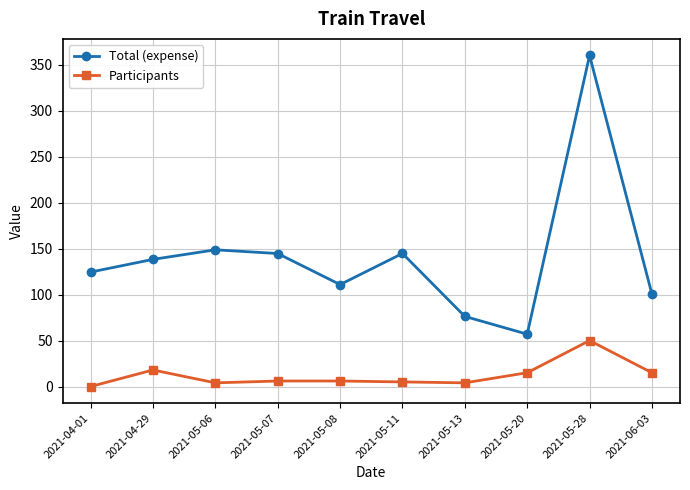

How many series are shown in this chart?

2